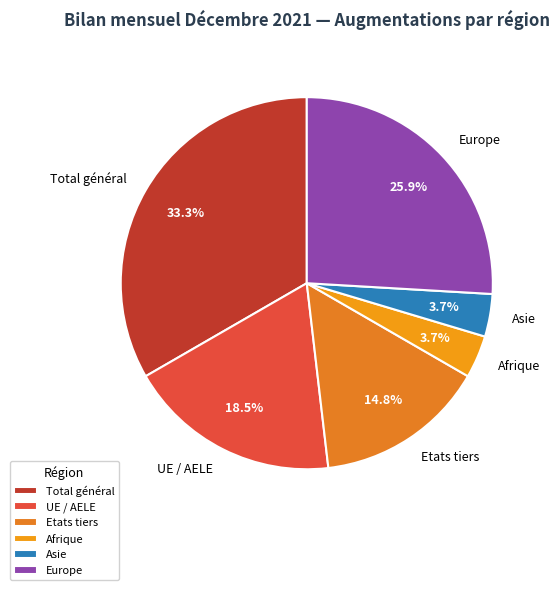

To the nearest percent, what is the combined percentage of UE / AELE and Europe?

44%